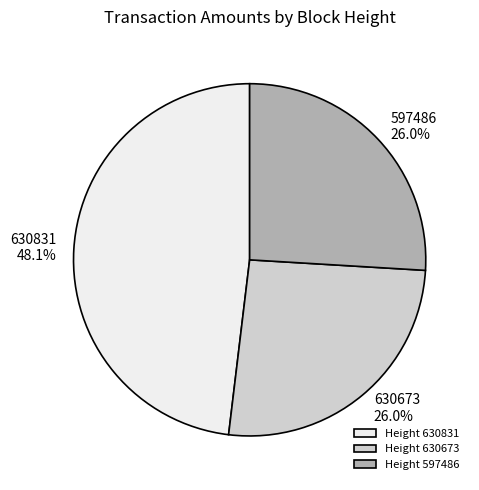

Is there any slice that represents more than half of the pie?

No